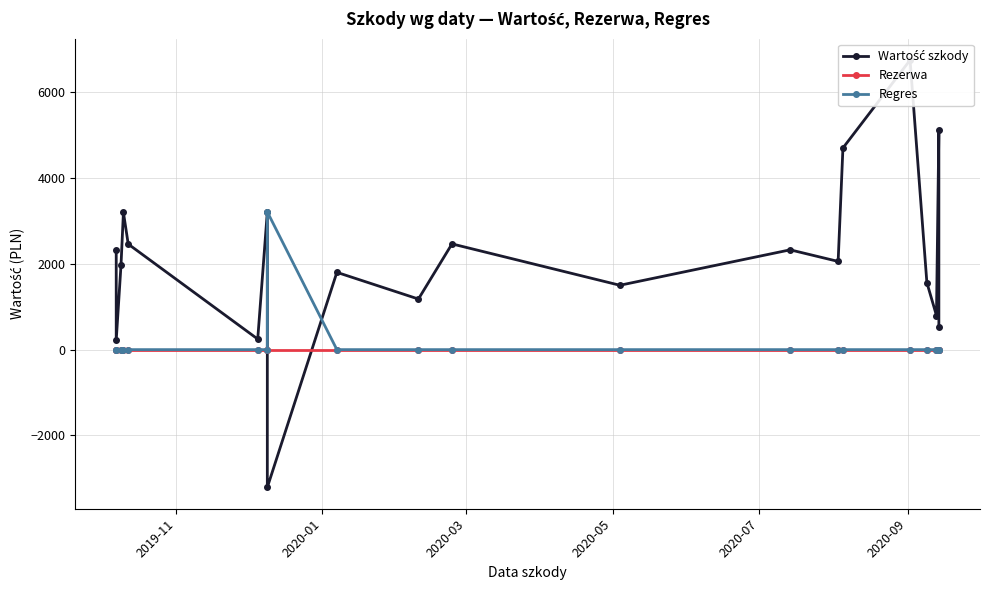

Which series has the widest spread of values?

Wartość szkody